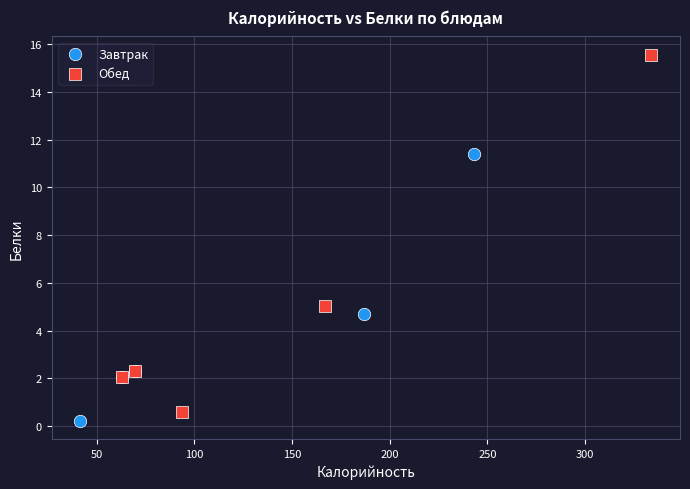

Which series has the widest spread of Y values?

Обед